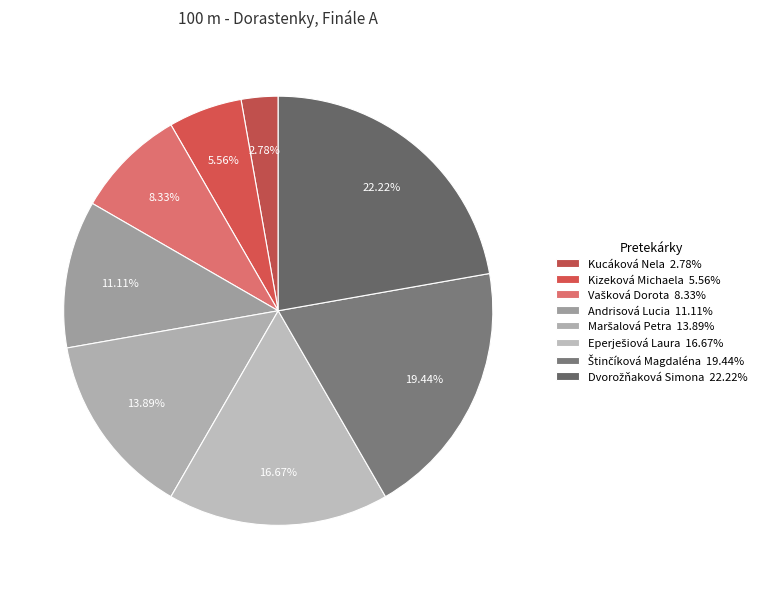

To the nearest percent, what is the difference between the Kizeková Michaela and Kucáková Nela slice percentages?

3%